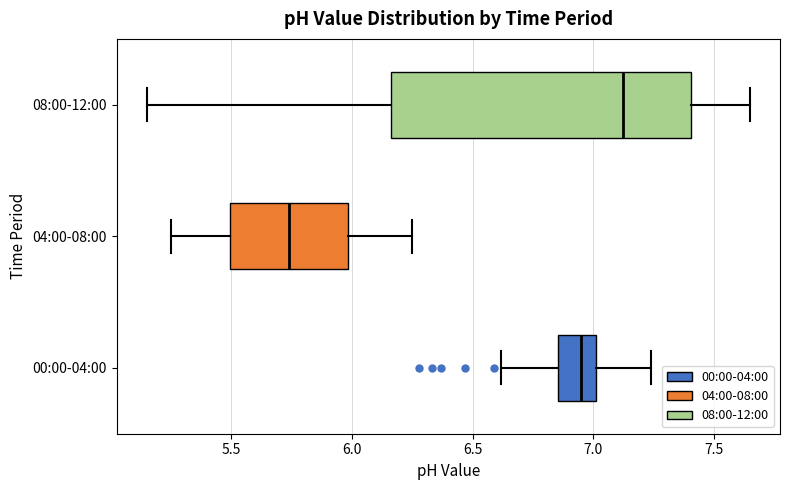

Which box has the furthest to the left median line?

04:00-08:00